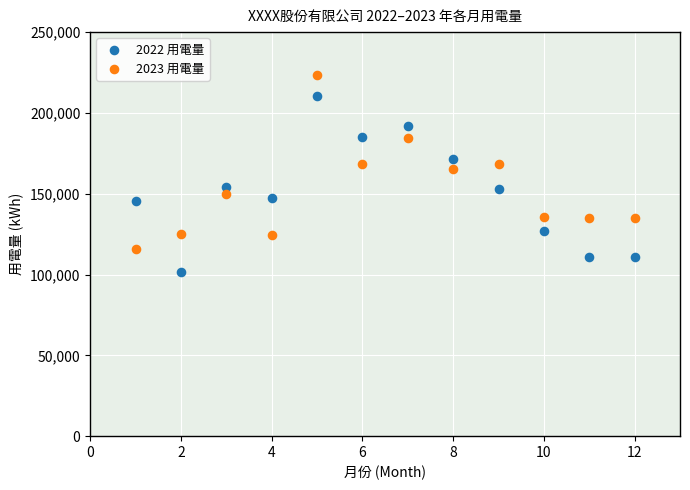

Which series contains the highest Y value?

2023 用電量